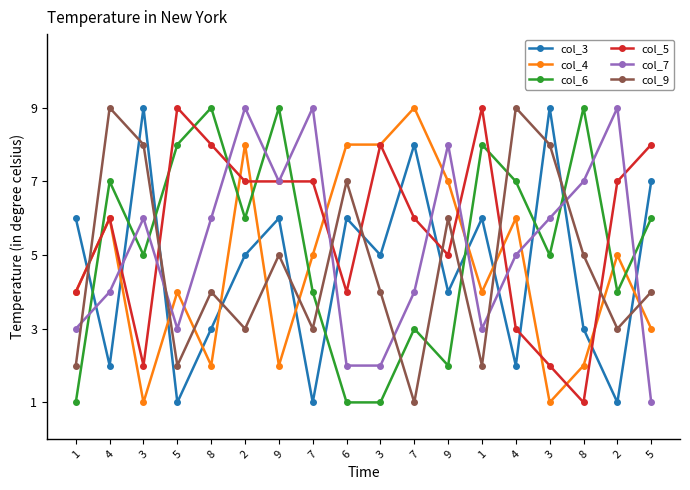

Is this an area chart (filled region under the line)?

No